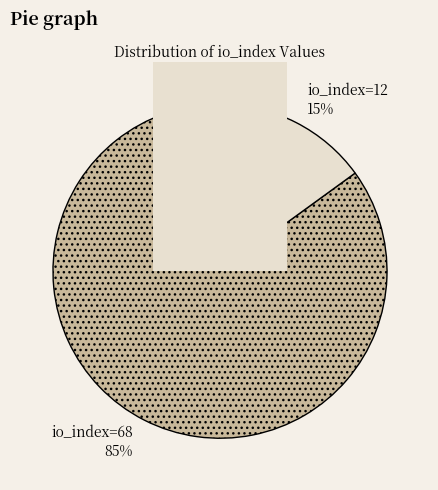

Approximately how many times larger is the value at io_index=68 compared to io_index=12?

5.7